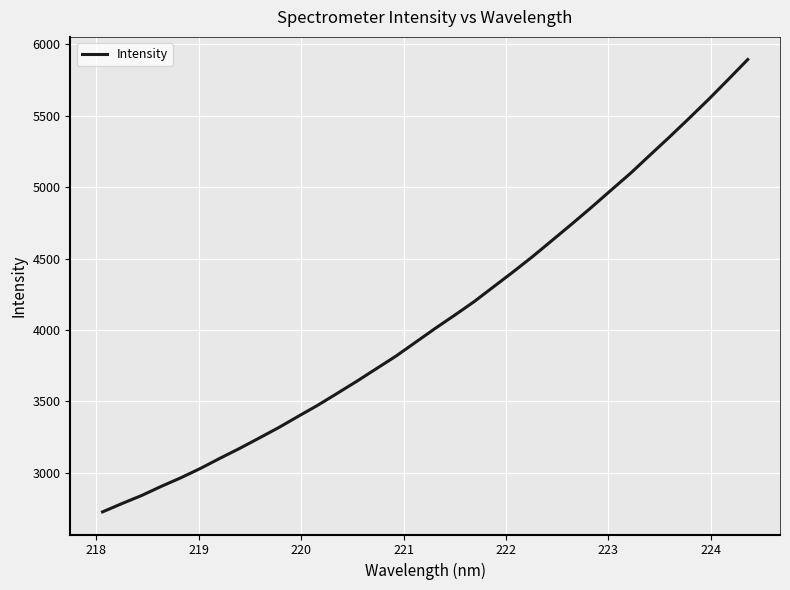

What is the maximum value shown in the chart?

5894.8